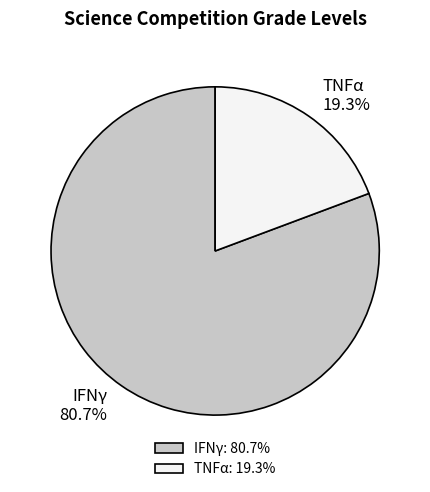

Combined, what portion of the pie is TNFα and IFNγ?

100.0%